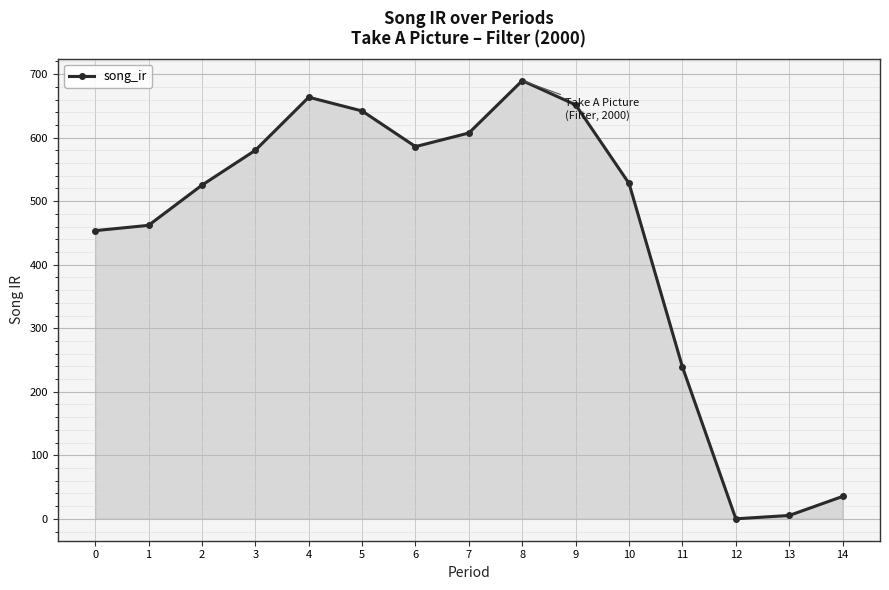

At which category does the chart reach its peak across all series?

8